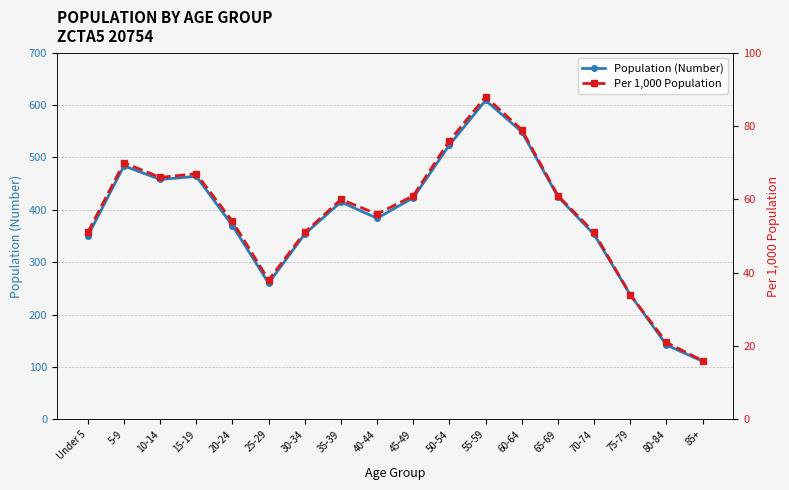

Reading right to left, extract all data points from this chart.

Population (Number): 111	142	238	353	425	549	609	524	423	384	415	354	260	370	464	458	484	350
Per 1,000 Population: 16	21	34	51	61	79	88	76	61	56	60	51	38	54	67	66	70	51